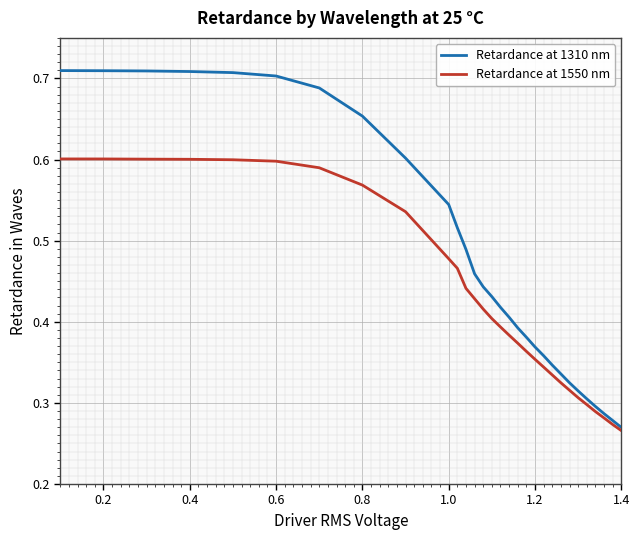

Count the number of data series in this chart.

2